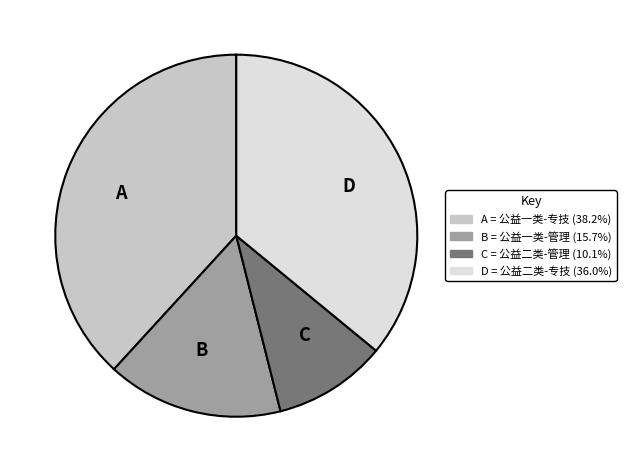

What is the smallest slice in the pie chart?

C